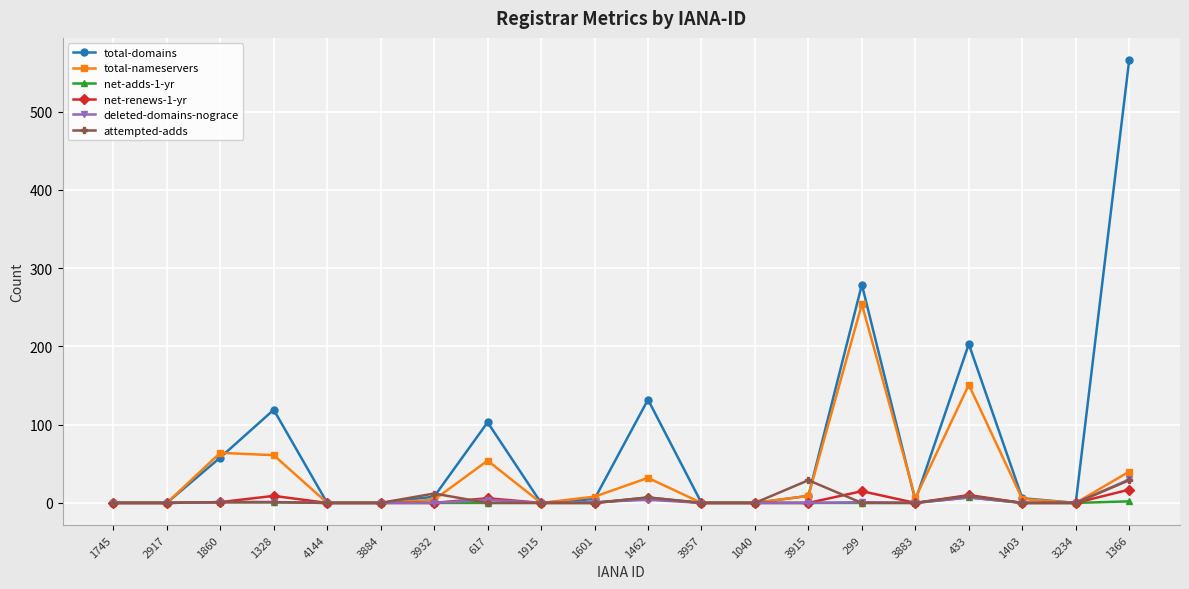

True or false: total-domains and attempted-adds intersect in this chart.

True